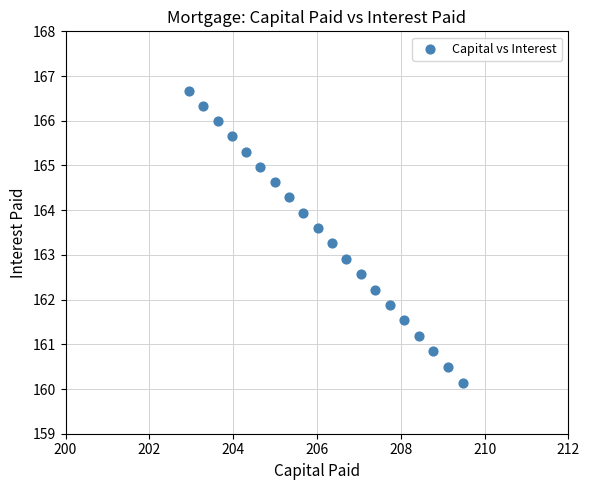

What is the range of X values (max minus min)?

6.5